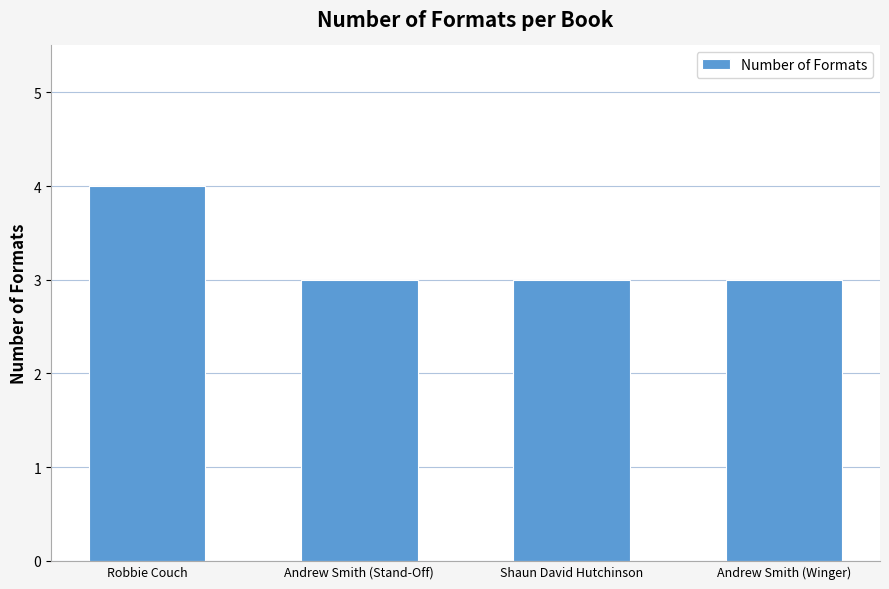

Reading right to left, what are all the values shown in this chart?

Andrew Smith (Winger)=3	Shaun David Hutchinson=3	Andrew Smith (Stand-Off)=3	Robbie Couch=4